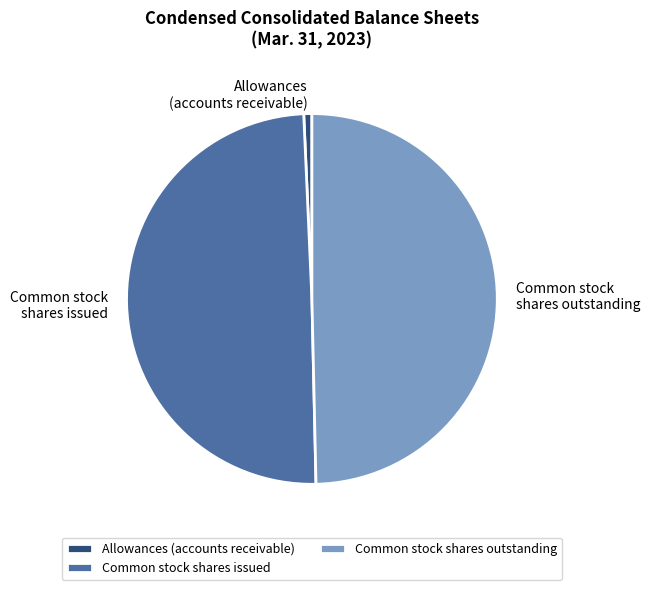

Which slice is the smallest?

Allowances (accounts receivable)